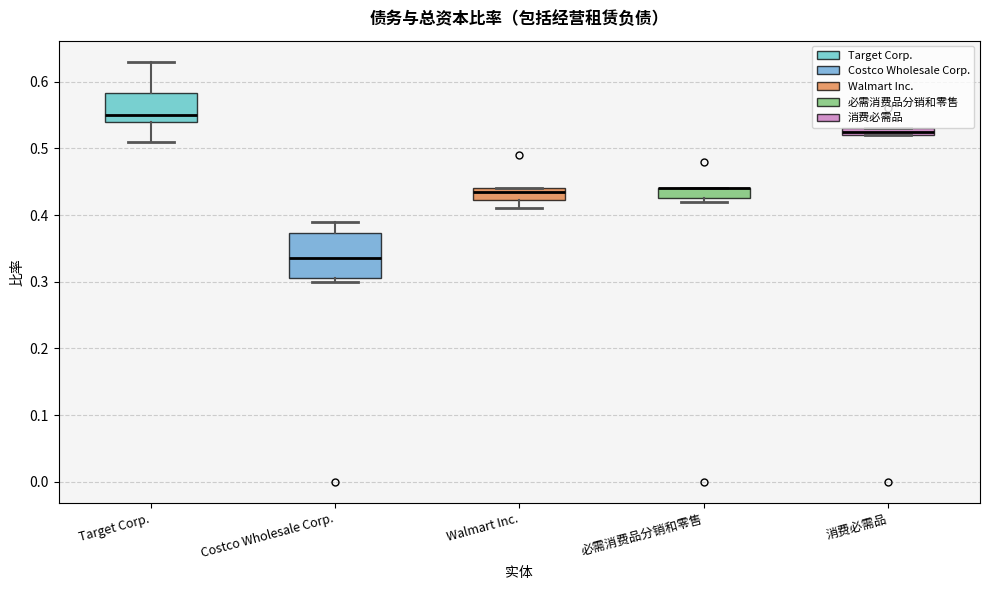

Which box is the tallest, from its lower edge to its upper edge?

Costco Wholesale Corp.